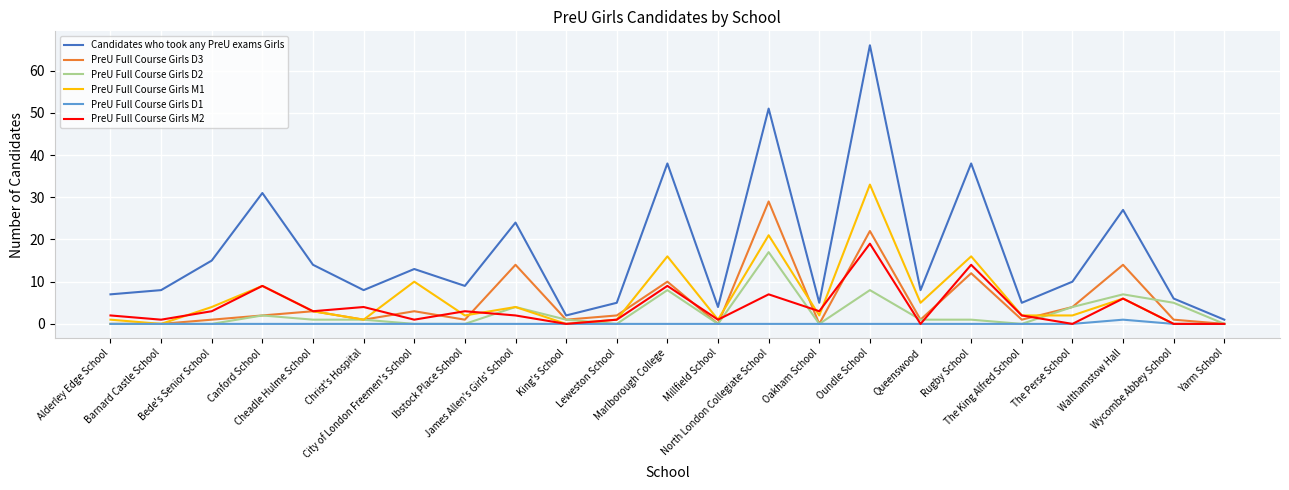

The PreU Full Course Girls M1 series shows 16 at Marlborough College. True or false?

True